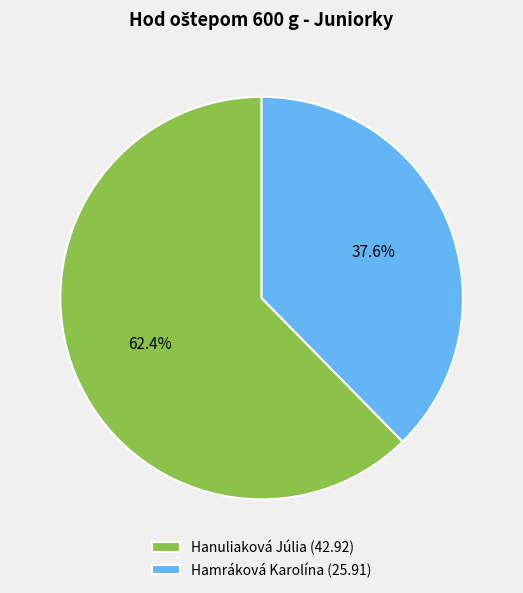

To the nearest percent, what is the average slice percentage?

50%